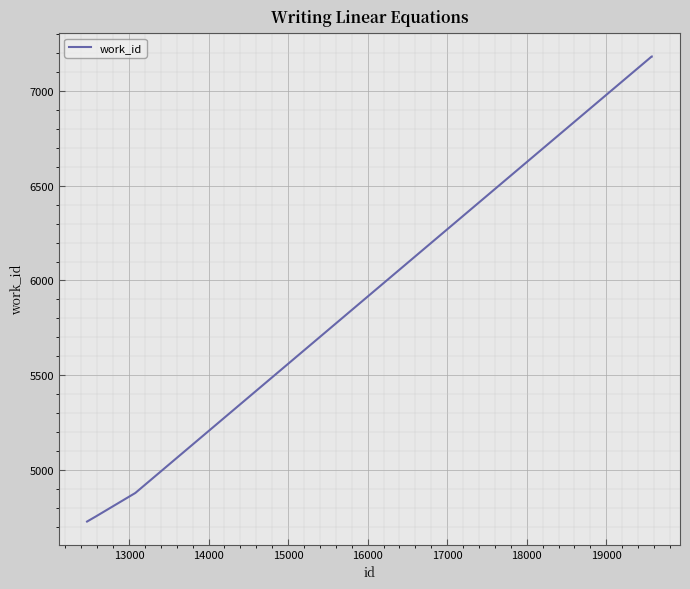

What is the maximum value shown in the chart?

7183